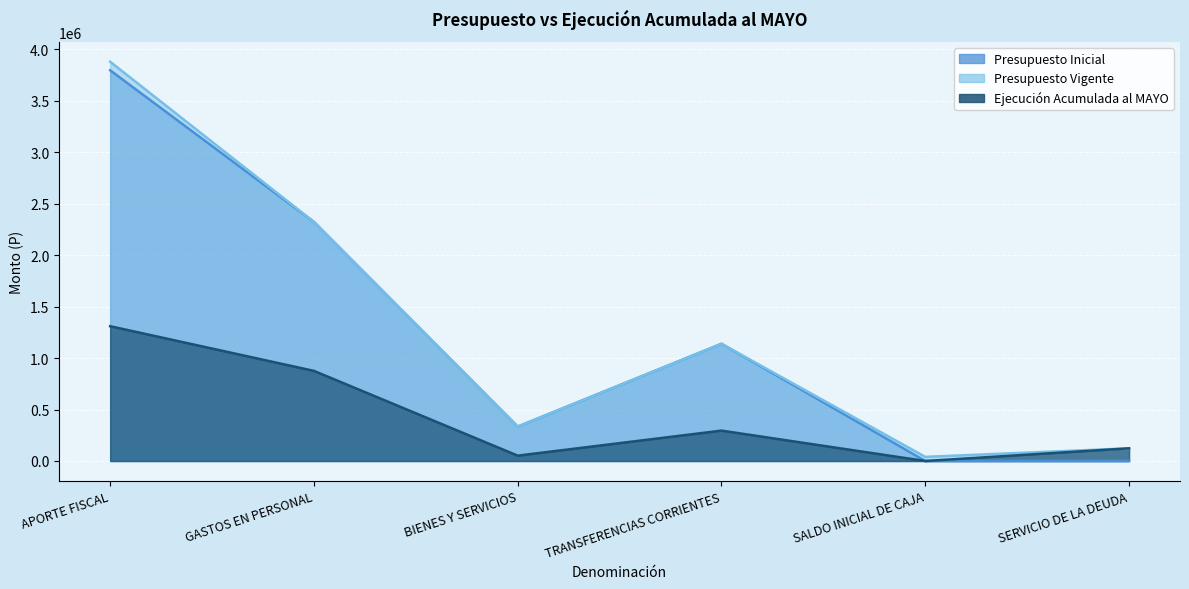

Where is Ejecución Acumulada al MAYO nearest to the value 654849?

GASTOS EN PERSONAL